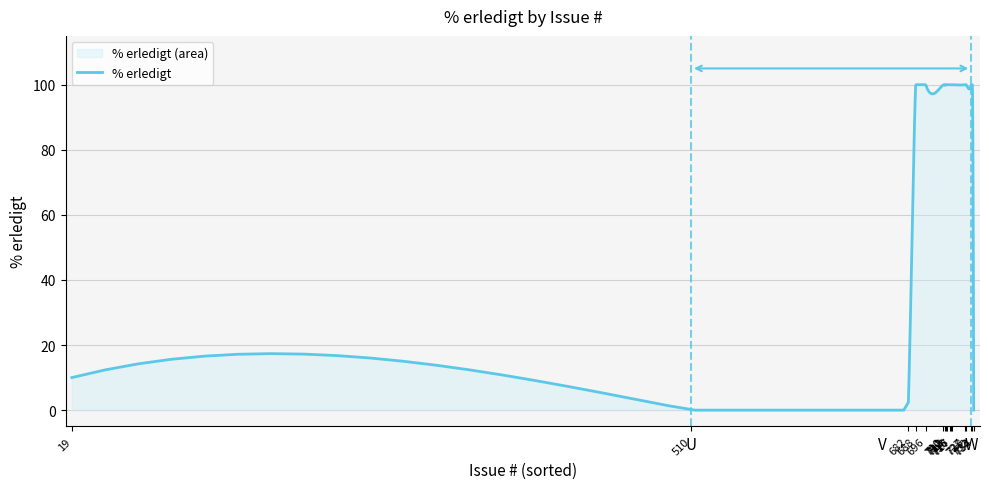

What is the label of the 16th point from the left?

712